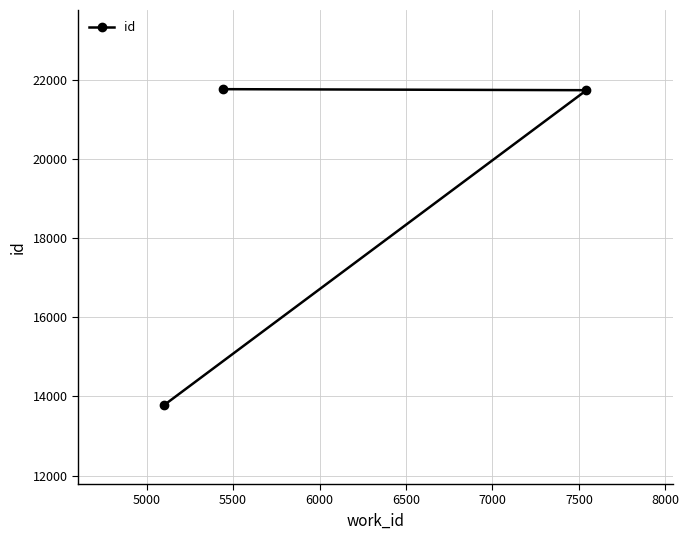

What is the value of the 2nd point from the left?

21763